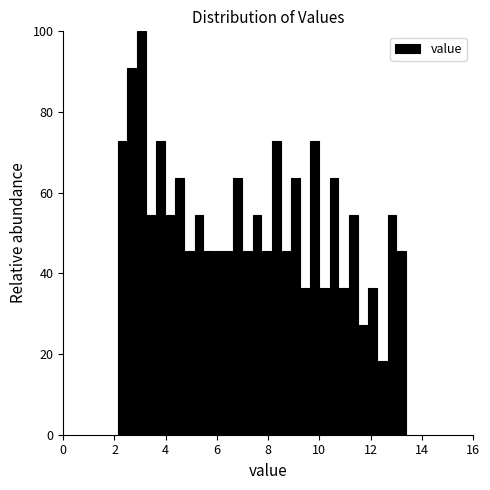

Read against the x-axis, roughly where is the centre of the tallest bar?

3.0